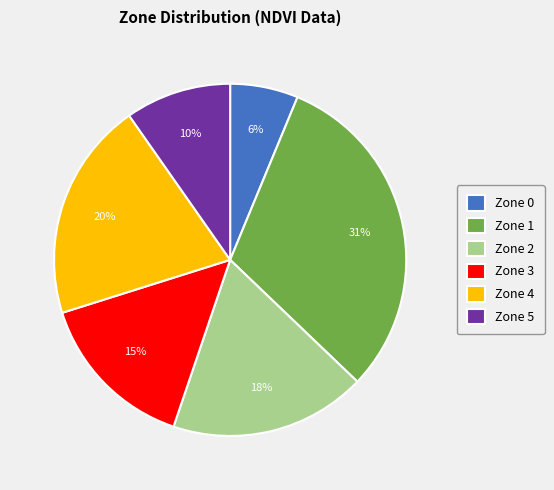

Is the sum of Zone 4 and Zone 3 greater than half?

No